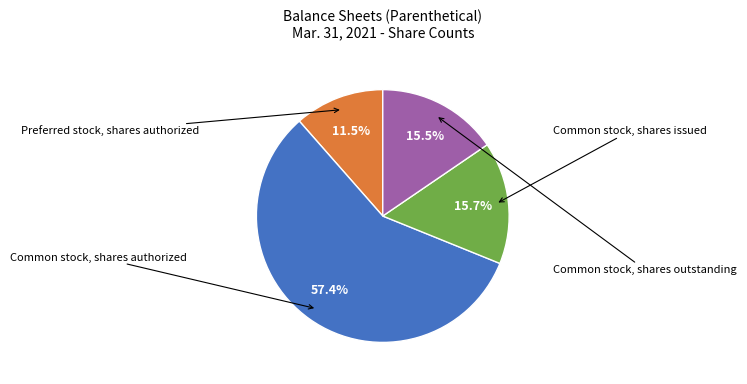

Is there a majority slice in this chart?

Yes